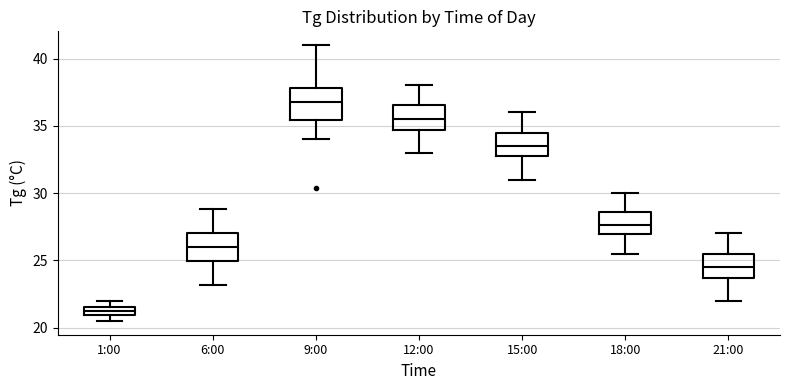

Where is the upper edge of the box for 1:00 on the y-axis? The values are not printed on the chart, so give them approximately, as read against the axis.

21.5